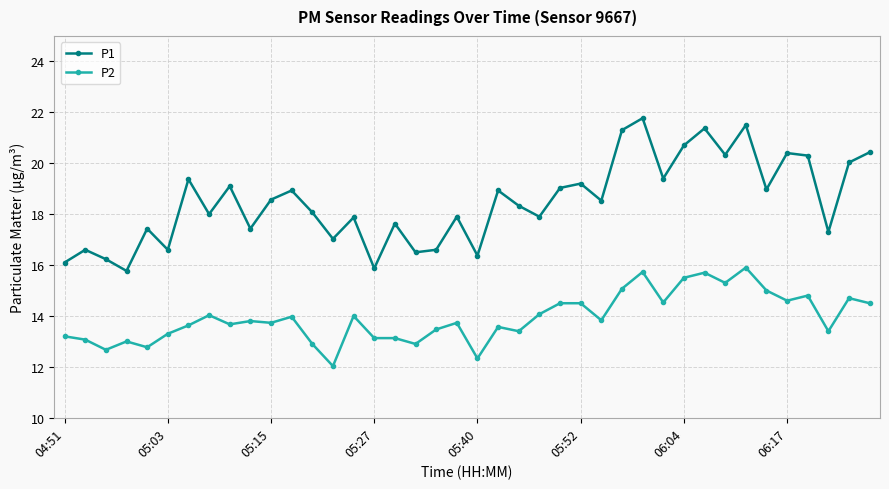

Rank the series by their maximum value, from lowest to highest.

P2, P1